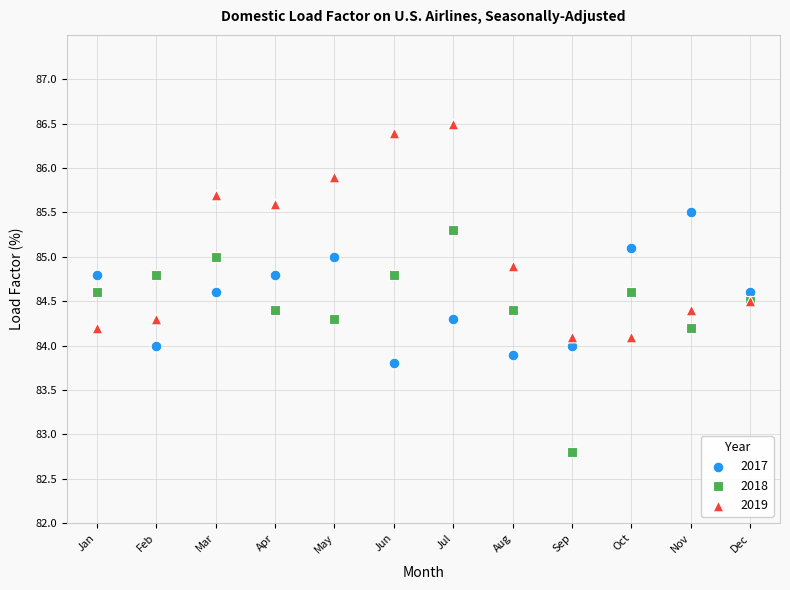

Which series reaches the minimum Y coordinate?

2018